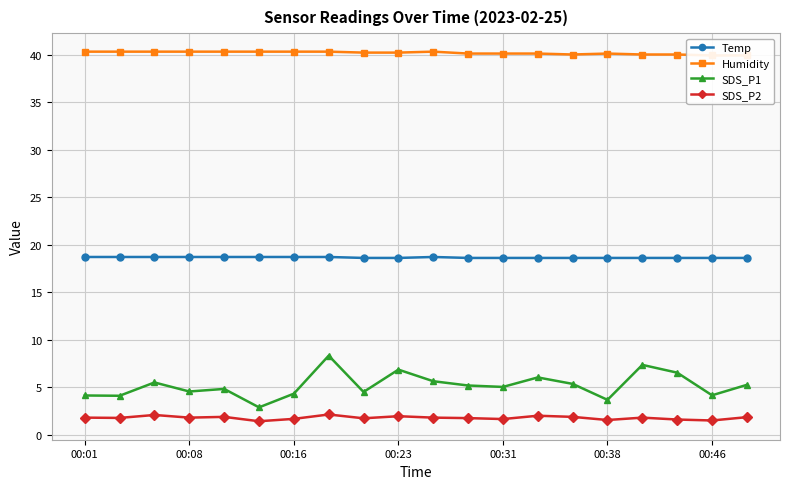

What are all the series names shown in the legend?

Temp, Humidity, SDS_P1, SDS_P2